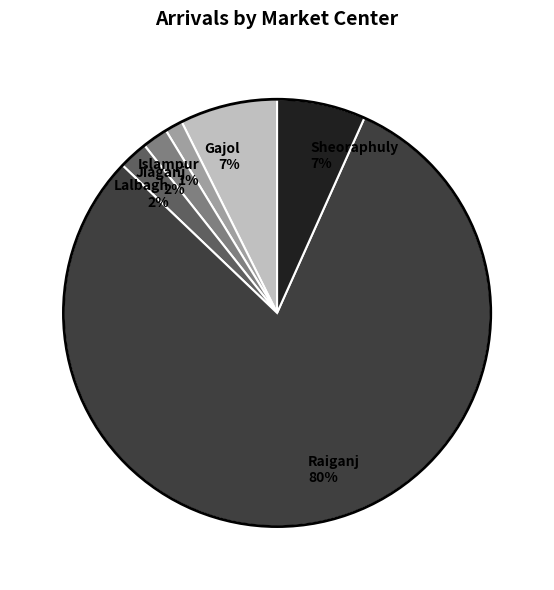

What is the largest slice in the pie chart?

Raiganj